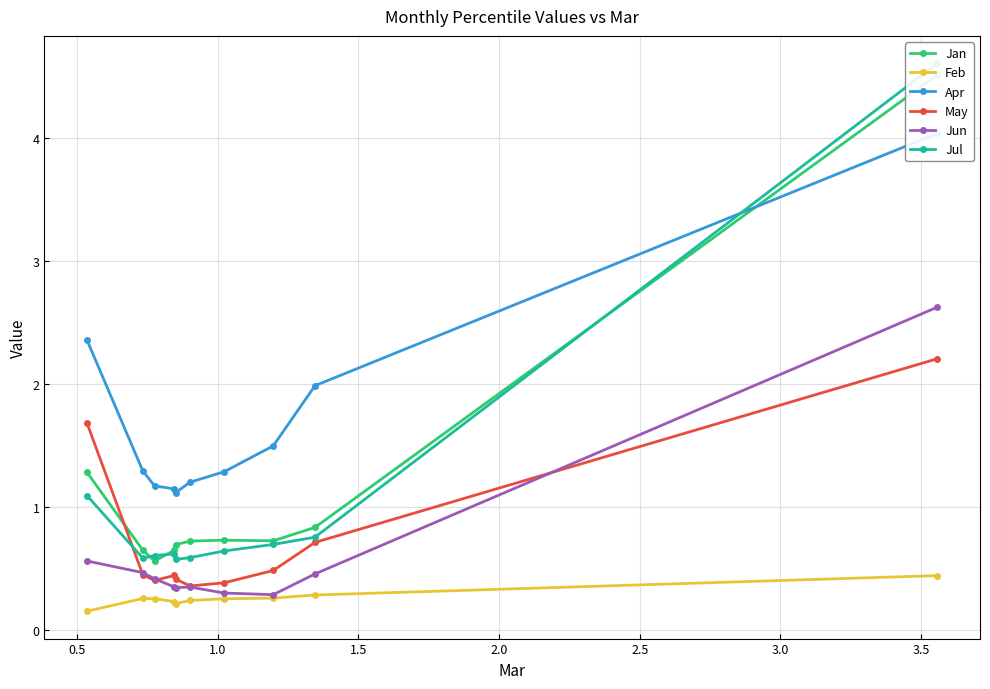

Count the Feb values in the range 0 to 1.

10